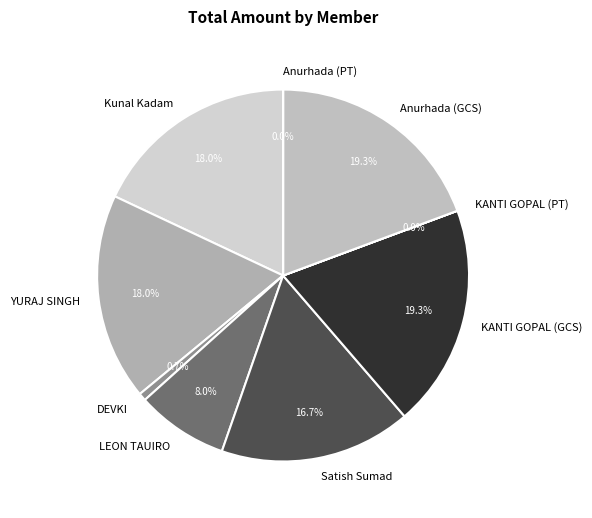

Combined, what portion of the pie is Anurhada (GCS) and DEVKI?

20.0%